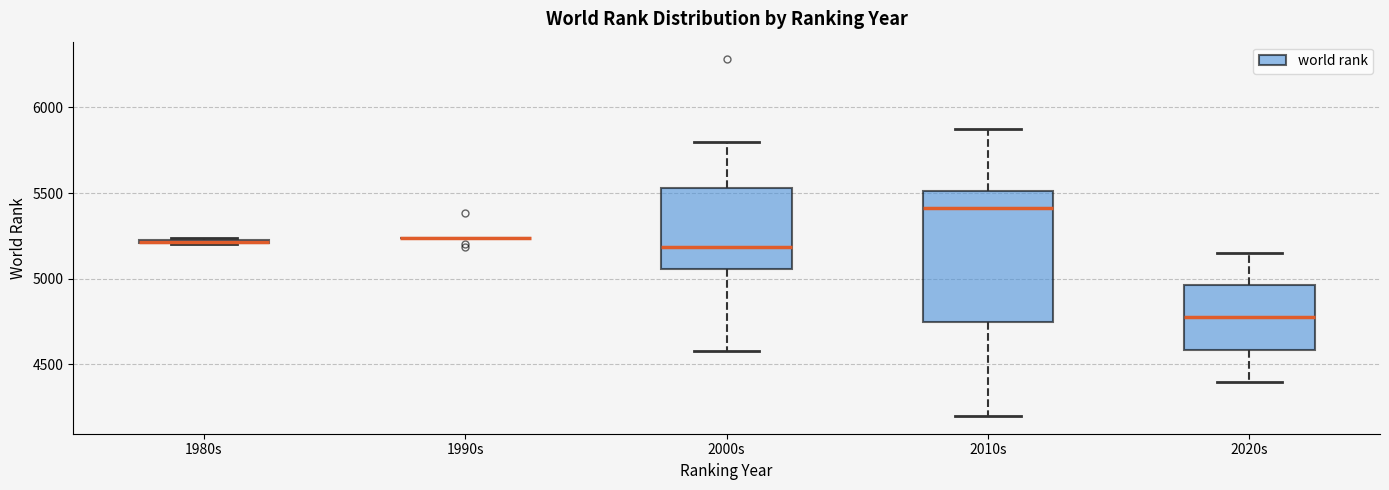

Comparing the boxes themselves (not the whiskers), which one is the tallest?

2010s